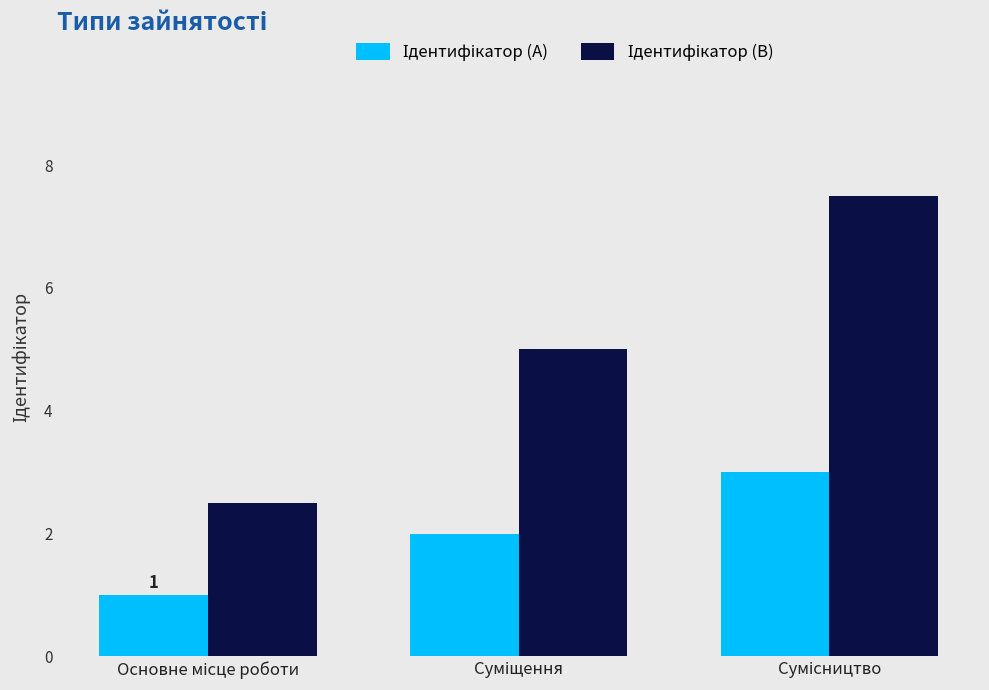

Count the Ідентифікатор (A) values in the range 1 to 3.

3